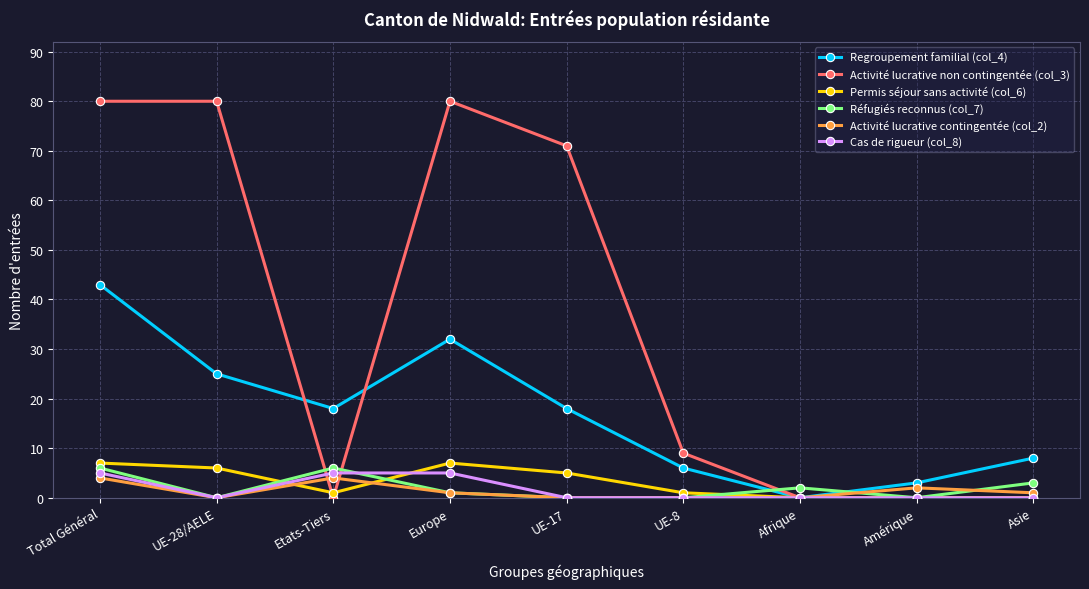

Count the Activité lucrative contingentée (col_2) values in the range 0 to 2.

7